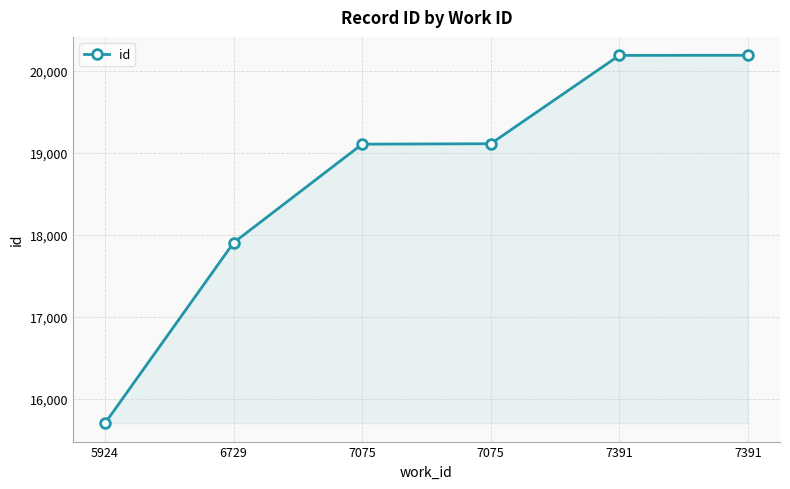

Rank the categories by value from lowest to highest.

5924, 6729, 7075, 7075, 7391, 7391